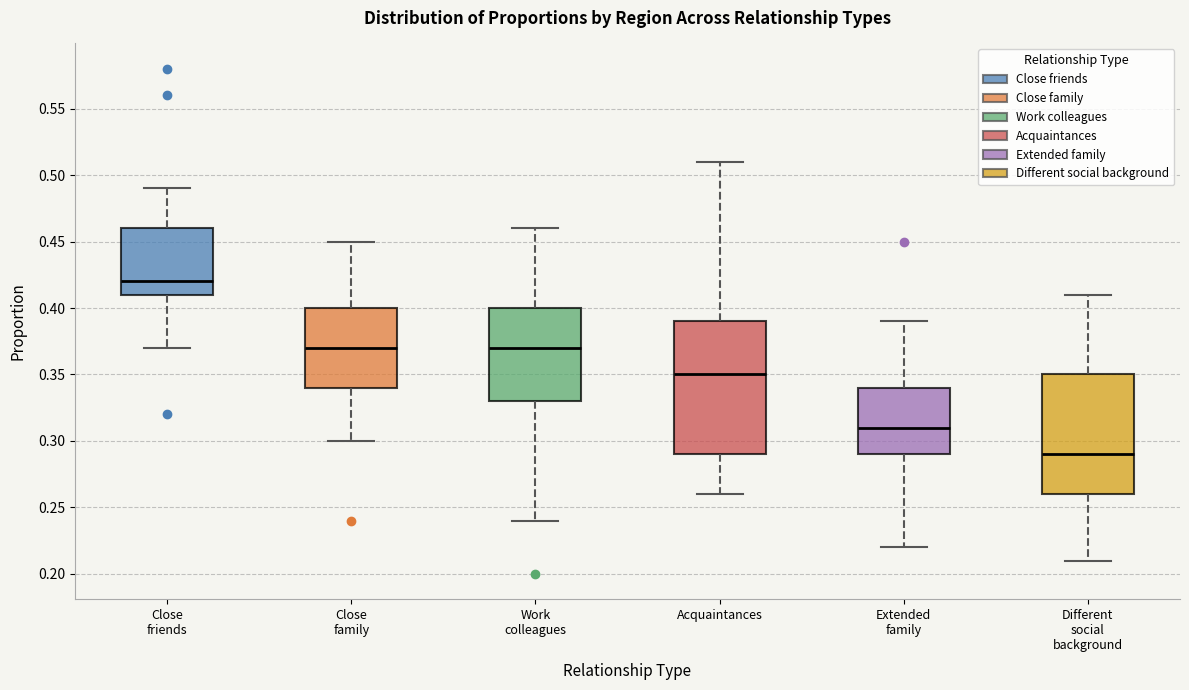

Reading left to right, transcribe this box plot: for each box, give where its median line is, the range the box spans, and where its two whiskers end, as read against the y-axis. The values are not printed on the chart, so give them approximately, as read against the axis.

Close friends: median 0.42, box 0.41 to 0.46, whiskers 0.37 to 0.49
Close family: median 0.37, box 0.34 to 0.40, whiskers 0.30 to 0.45
Work colleagues: median 0.37, box 0.33 to 0.40, whiskers 0.24 to 0.46
Acquaintances: median 0.35, box 0.29 to 0.39, whiskers 0.26 to 0.51
Extended family: median 0.31, box 0.29 to 0.34, whiskers 0.22 to 0.39
Different social background: median 0.29, box 0.26 to 0.35, whiskers 0.21 to 0.41